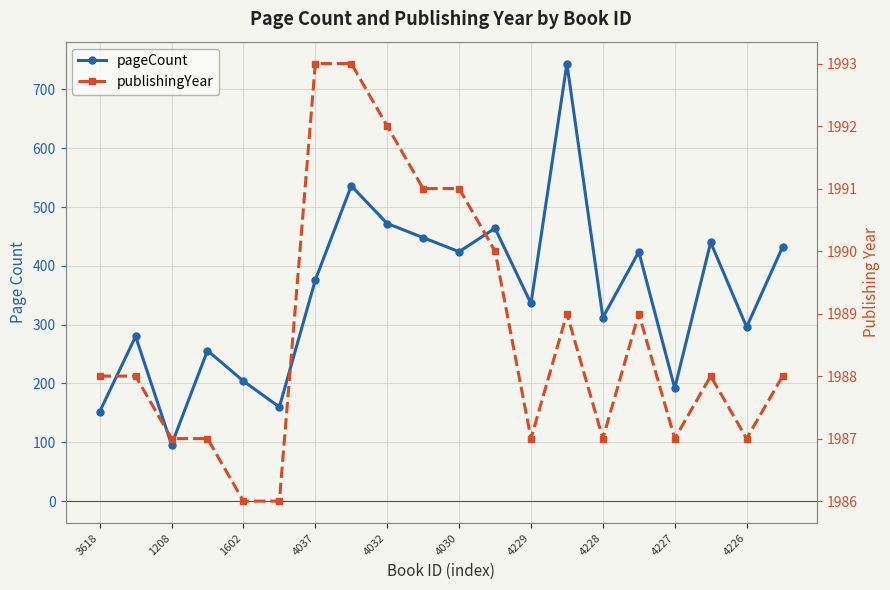

Where is pageCount nearest to the value 420?

4030